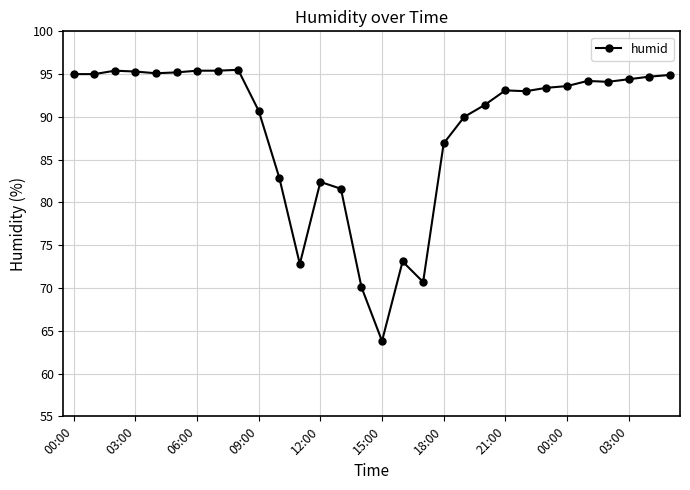

What is the maximum value shown in the chart?

95.5